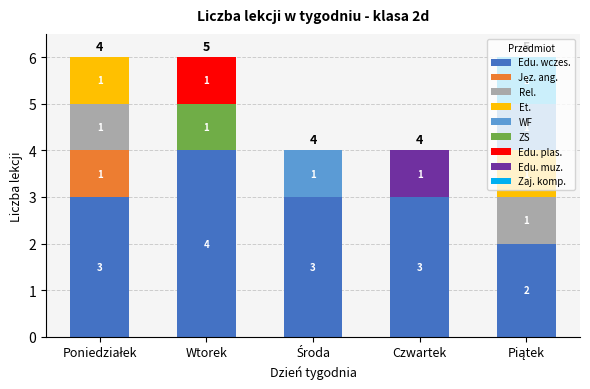

True or false: Edu. wczes. has a value of 3 at Czwartek.

True